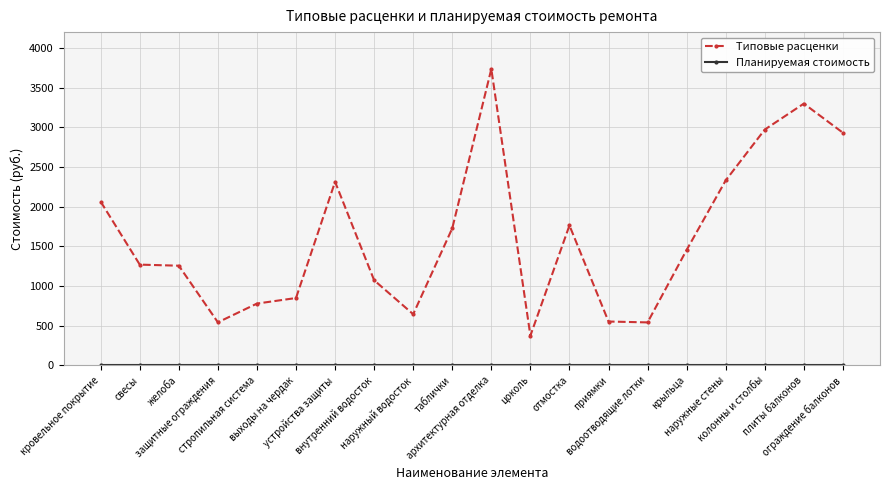

True or false: Типовые расценки has a value of 1043.3 at плиты балконов.

False